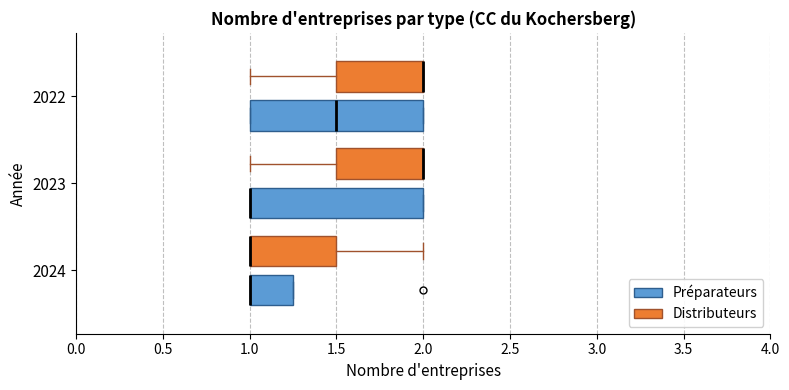

Reading bottom to top, transcribe this box plot: for each box, give where its median line is, the range the box spans, and where its two whiskers end, as read against the x-axis. The values are not printed on the chart, so give them approximately, as read against the axis.

2024 (Préparateurs): median 1.00 (drawn on the box's left edge), box 1.00 to 1.25, whiskers 1.00 to 1.25
2024 (Distributeurs): median 1.00 (drawn on the box's left edge), box 1.00 to 1.50, whiskers 1.00 to 2.00
2023 (Préparateurs): median 1.00 (drawn on the box's left edge), box 1.00 to 2.00, whiskers 1.00 to 2.00
2023 (Distributeurs): median 2.00 (drawn on the box's right edge), box 1.50 to 2.00, whiskers 1.00 to 2.00
2022 (Préparateurs): median 1.50, box 1.00 to 2.00, whiskers 1.00 to 2.00
2022 (Distributeurs): median 2.00 (drawn on the box's right edge), box 1.50 to 2.00, whiskers 1.00 to 2.00